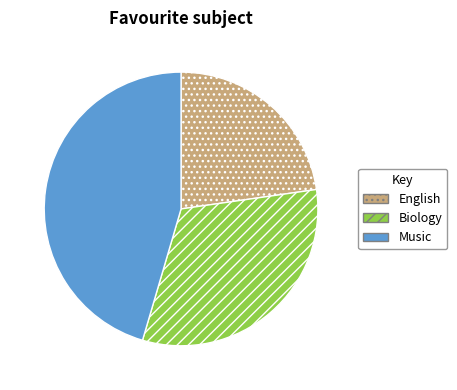

Combined, do Biology and English account for over 50%?

Yes